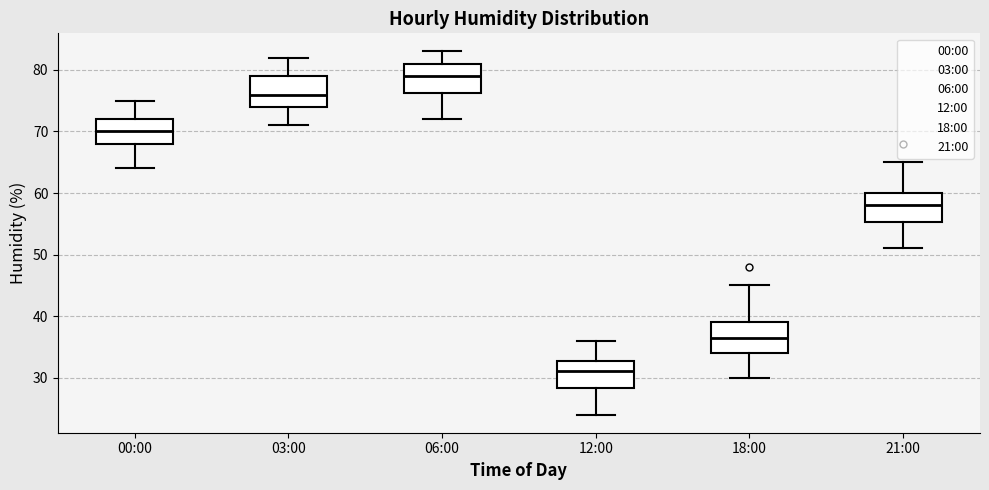

Which box's median line is the lowest?

12:00